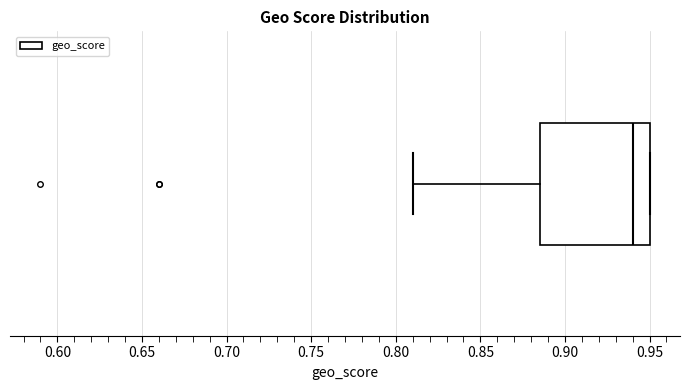

Transcribe this box plot: give where the median line is, the range the box spans, and where the two whiskers end, as read against the x-axis. The values are not printed on the chart, so give them approximately, as read against the axis.

median 0.940, box 0.885 to 0.950, whiskers 0.810 to 0.950